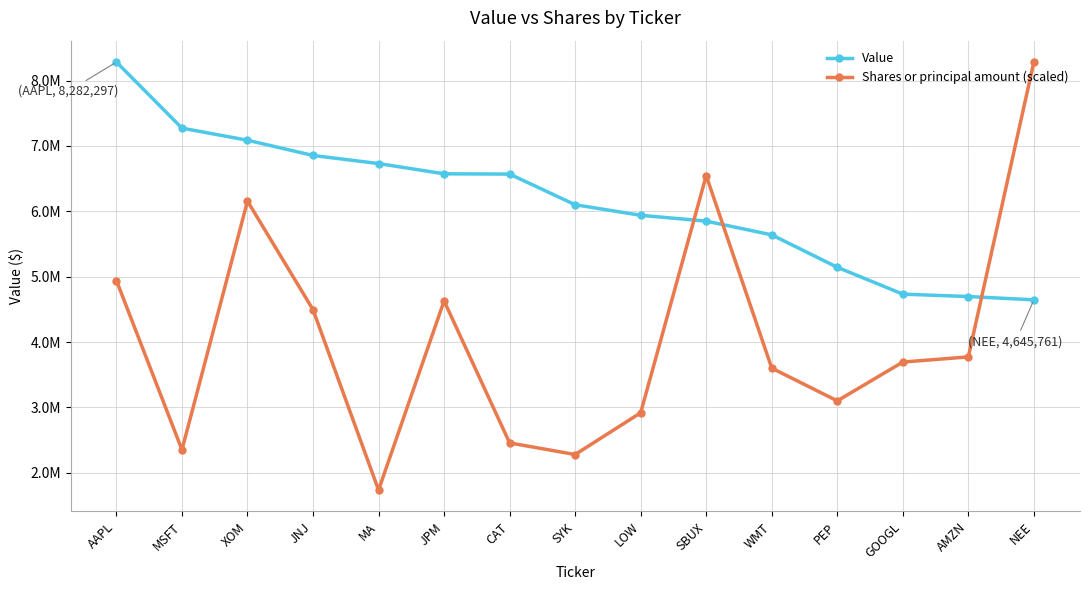

What are all the series names shown in the legend?

Value, Shares or principal amount (scaled)